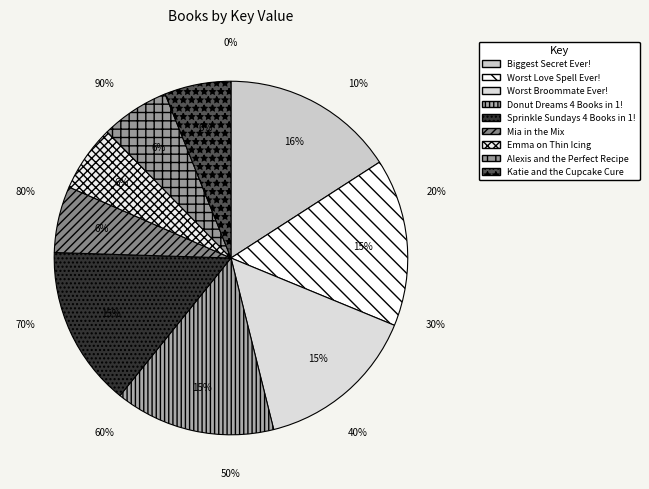

To the nearest percent, what is the difference between the largest and smallest slice percentages?

10%